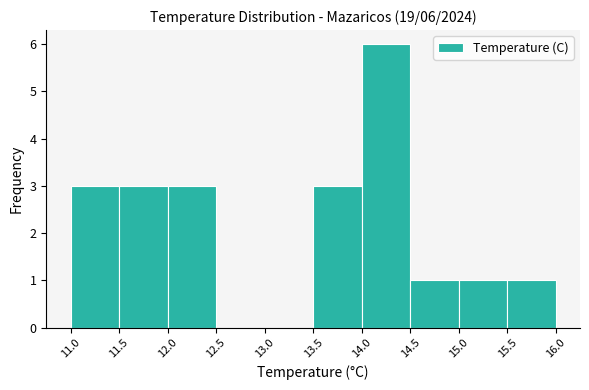

Which range on the x-axis has the tallest bar?

14.0 to 14.5